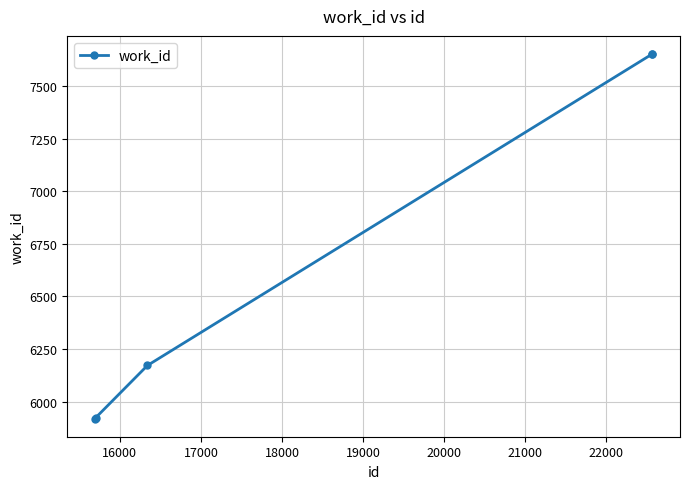

What is the minimum value shown in the chart?

5920